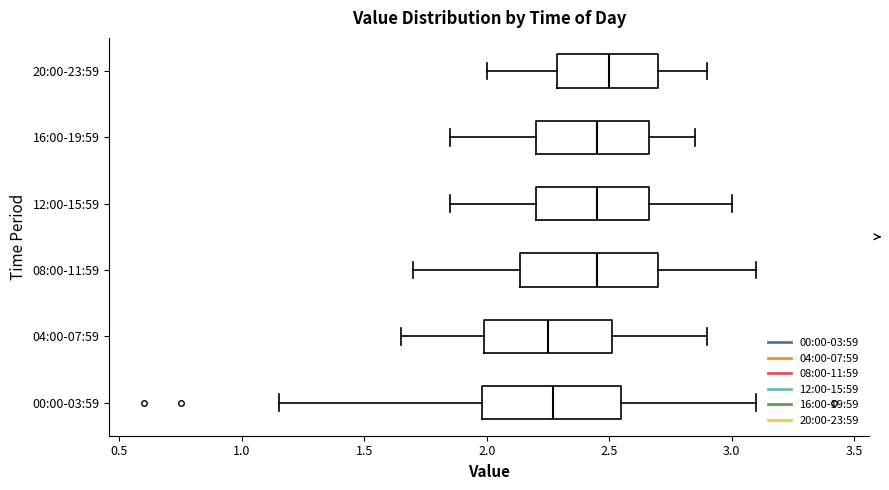

Where does the right whisker of the box for 00:00-03:59 end on the x-axis? The values are not printed on the chart, so give them approximately, as read against the axis.

3.10